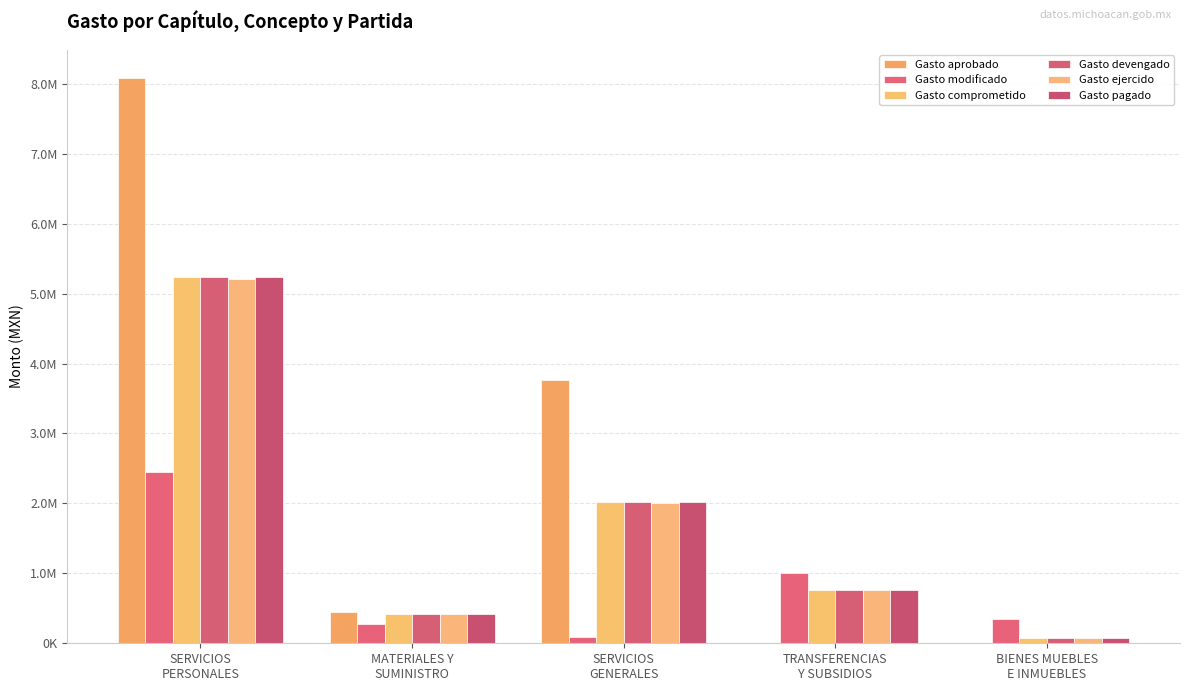

What is the total value across all series at SERVICIOS
PERSONALES?

31447722.8